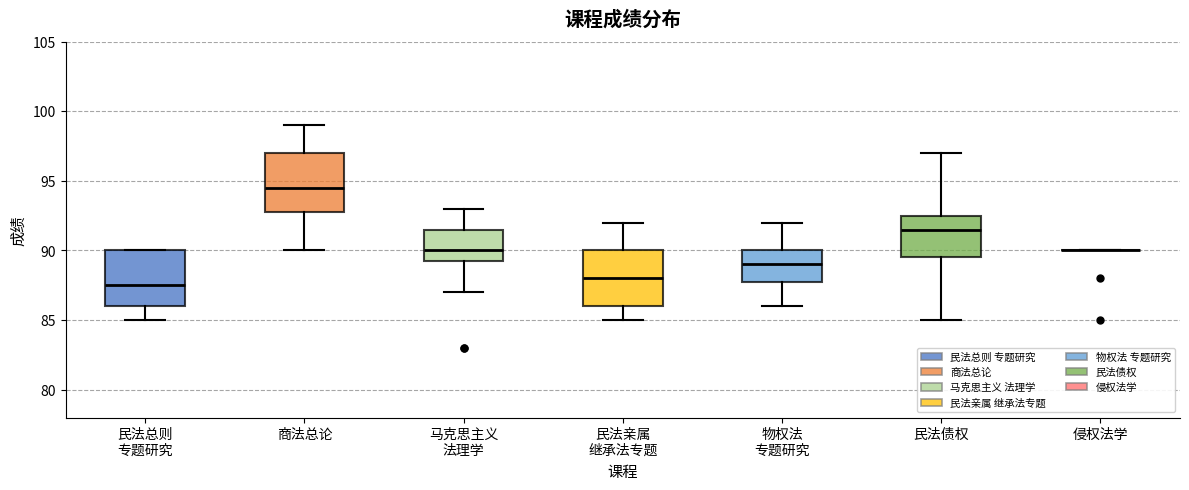

Reading left to right, transcribe this box plot: for each box, give where its median line is, the range the box spans, and where its two whiskers end, as read against the y-axis. The values are not printed on the chart, so give them approximately, as read against the axis.

民法总则 专题研究: median 87.5, box 86.0 to 90.0, whiskers 85.0 to 90.0
商法总论: median 94.5, box 93.0 to 97.0, whiskers 90.0 to 99.0
马克思主义 法理学: median 90.0, box 89.5 to 91.5, whiskers 87.0 to 93.0
民法亲属 继承法专题: median 88.0, box 86.0 to 90.0, whiskers 85.0 to 92.0
物权法 专题研究: median 89.0, box 88.0 to 90.0, whiskers 86.0 to 92.0
民法债权: median 91.5, box 89.5 to 92.5, whiskers 85.0 to 97.0
侵权法学: box collapsed to a line at 90.0, whiskers 90.0 to 90.0